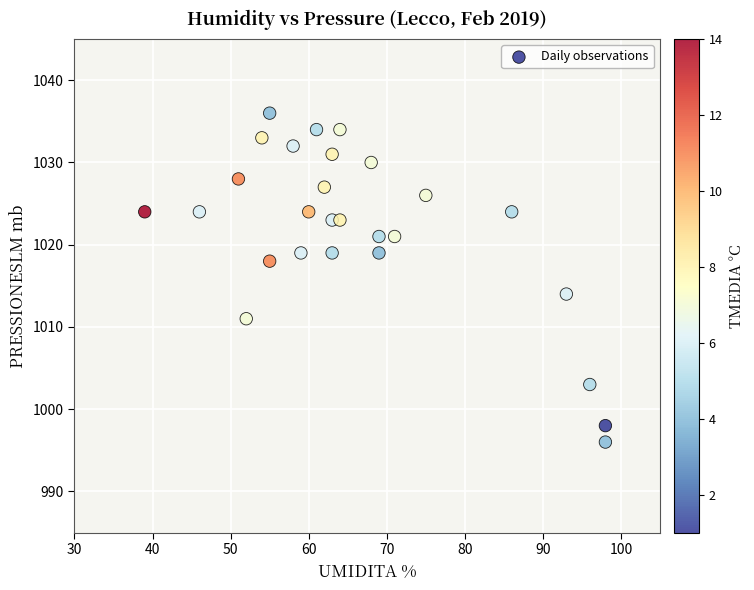

What is the range of X values (max minus min)?

59